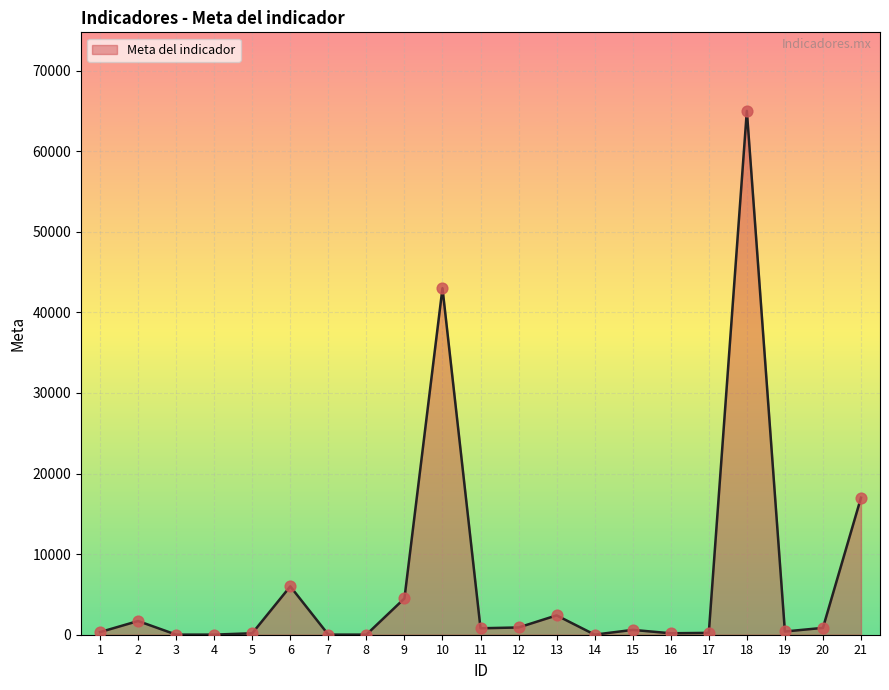

Is it true that the value at 9 is 4500?

True